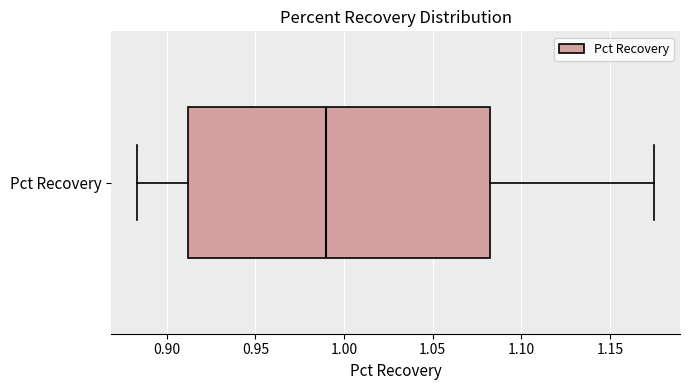

Transcribe this box plot: give where the median line is, the range the box spans, and where the two whiskers end, as read against the x-axis. The values are not printed on the chart, so give them approximately, as read against the axis.

median 0.990, box 0.910 to 1.085, whiskers 0.885 to 1.175